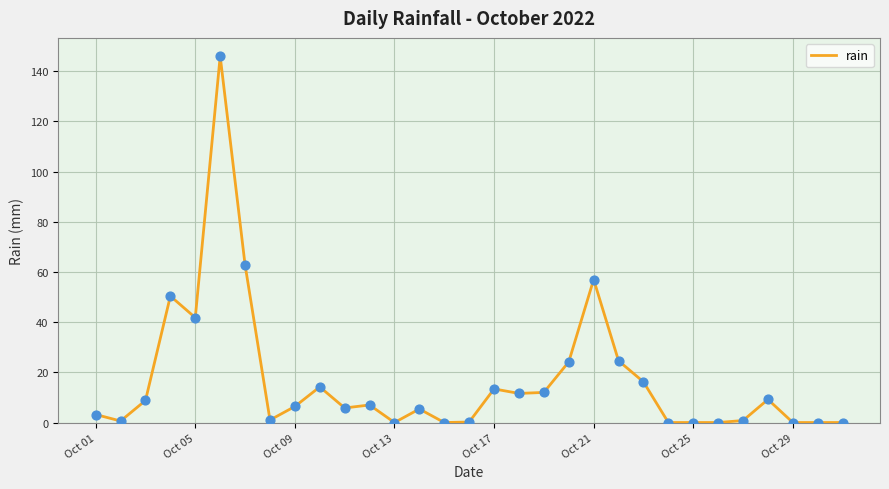

What is the maximum value shown in the chart?

146.0